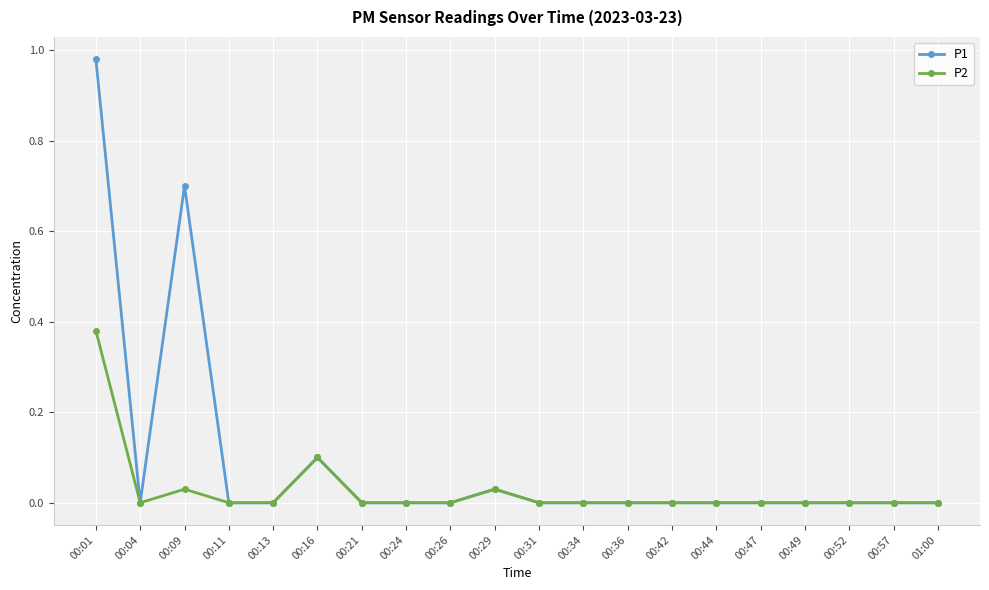

At which category does P1 reach its first local valley?

00:04